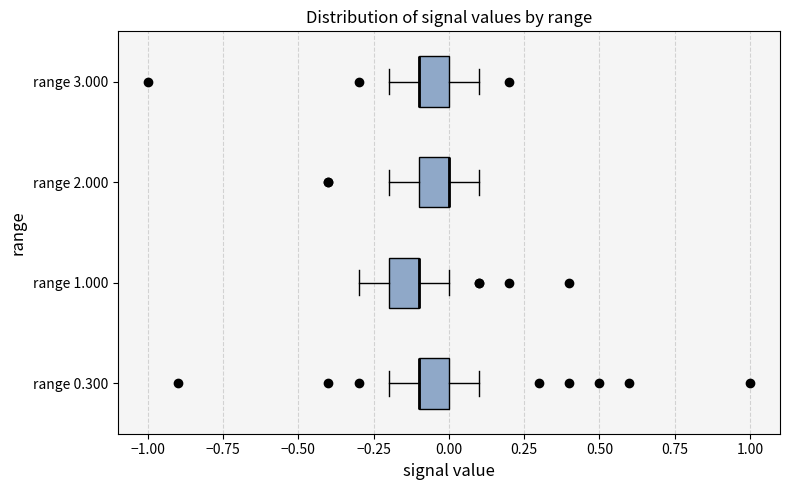

Where is the left edge of the box for range 3.000 on the x-axis? The values are not printed on the chart, so give them approximately, as read against the axis.

-0.1